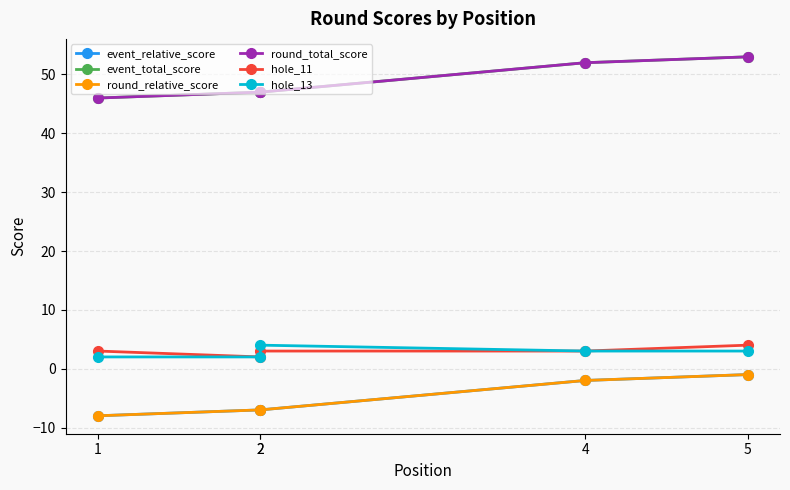

What is the value of the round_total_score point at the 5th from the left?

53